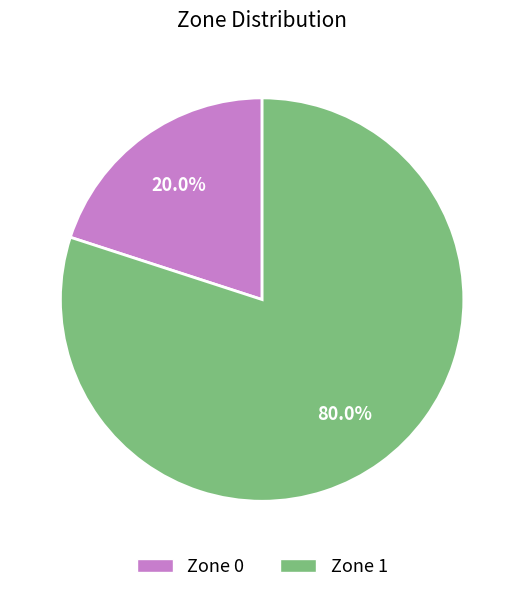

True or false: Zone 0 accounts for 20% of the total.

True